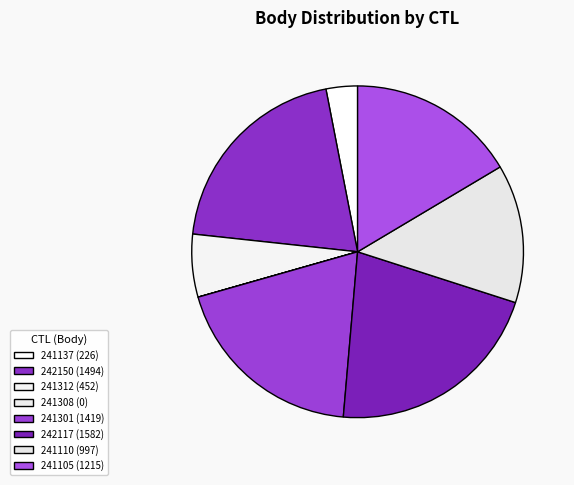

Is it true that 241110 is 14% of the pie?

True